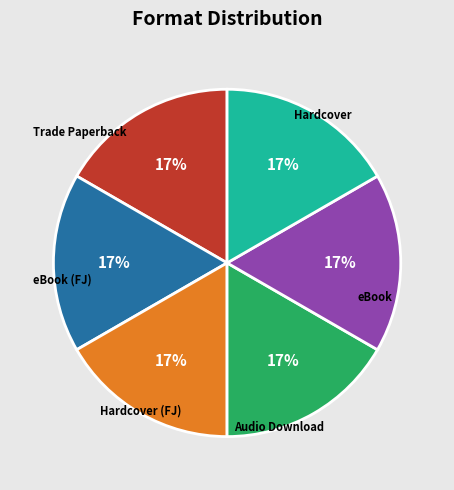

How many segments does this pie chart have?

6